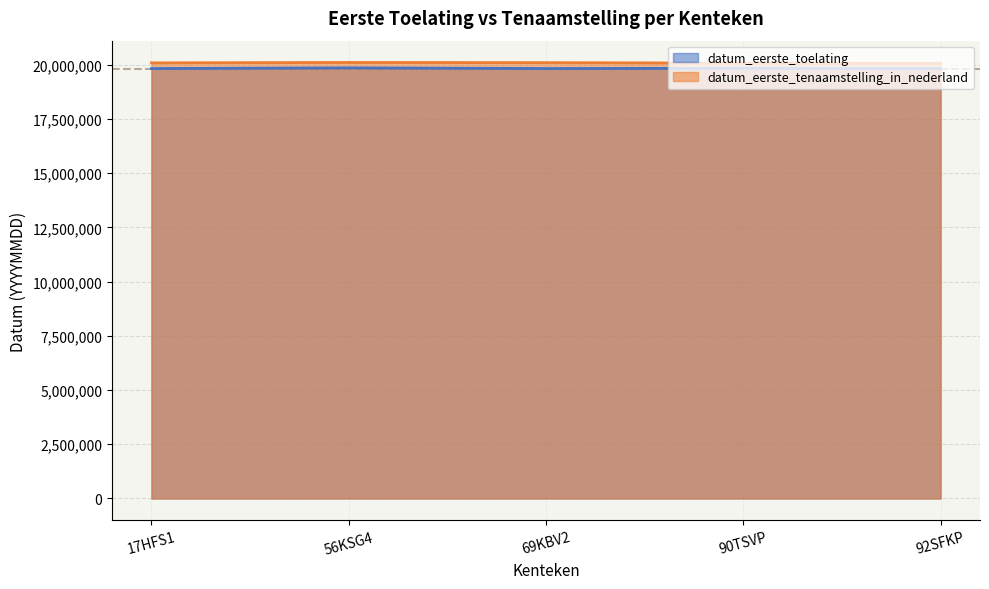

At which label is datum_eerste_toelating closest to 19835324?

90TSVP